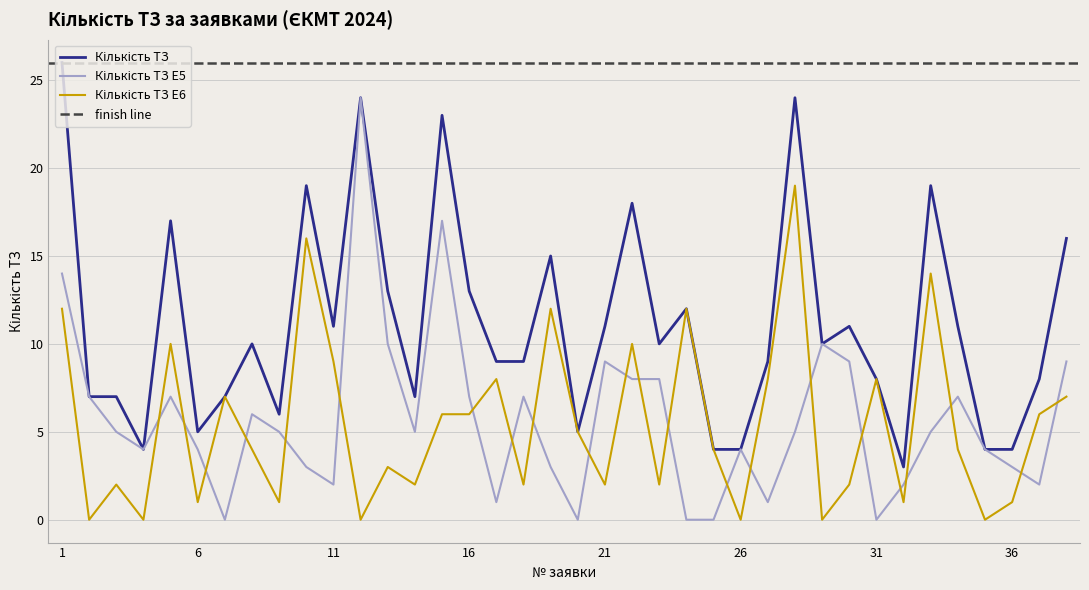

Reading left to right, transcribe all the data shown in this chart.

Кількість ТЗ: 1=26	2=7	3=7	4=4	5=17	6=5	7=7	8=10	9=6	10=19	11=11	12=24	13=13	14=7	15=23	16=13	17=9	18=9	19=15	20=5	21=11	22=18	23=10	24=12	25=4	26=4	27=9	28=24	29=10	30=11	31=8	32=3	33=19	34=11	35=4	36=4	37=8	38=16
Кількість ТЗ E5: 1=14	2=7	3=5	4=4	5=7	6=4	7=0	8=6	9=5	10=3	11=2	12=24	13=10	14=5	15=17	16=7	17=1	18=7	19=3	20=0	21=9	22=8	23=8	24=0	25=0	26=4	27=1	28=5	29=10	30=9	31=0	32=2	33=5	34=7	35=4	36=3	37=2	38=9
Кількість ТЗ E6: 1=12	2=0	3=2	4=0	5=10	6=1	7=7	8=4	9=1	10=16	11=9	12=0	13=3	14=2	15=6	16=6	17=8	18=2	19=12	20=5	21=2	22=10	23=2	24=12	25=4	26=0	27=8	28=19	29=0	30=2	31=8	32=1	33=14	34=4	35=0	36=1	37=6	38=7